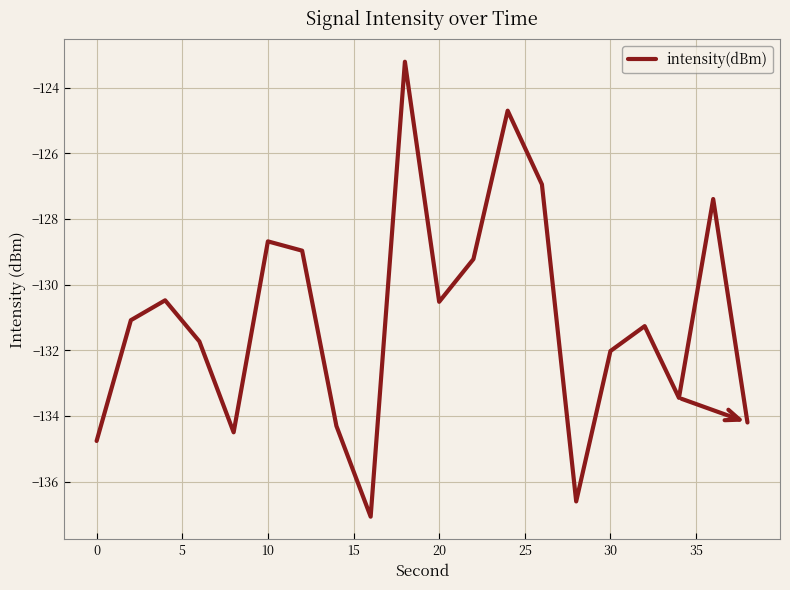

What is the greatest value displayed?

-123.2